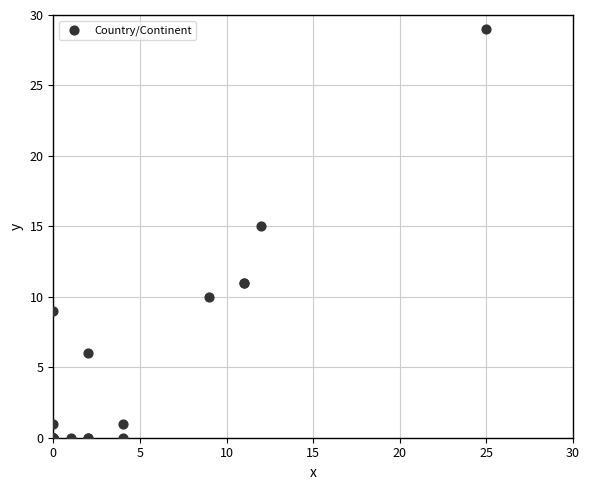

What Y value in the scatter plot is closest to 14?

15